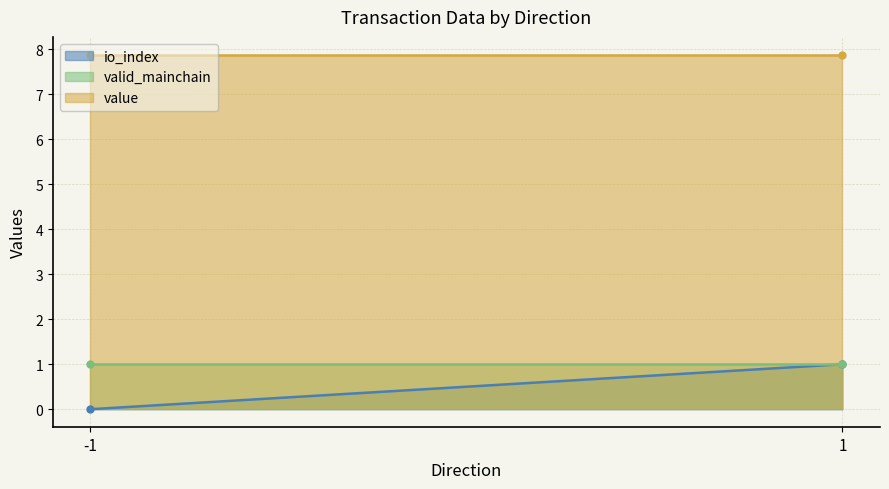

True or false: value and io_index cross at least once.

False